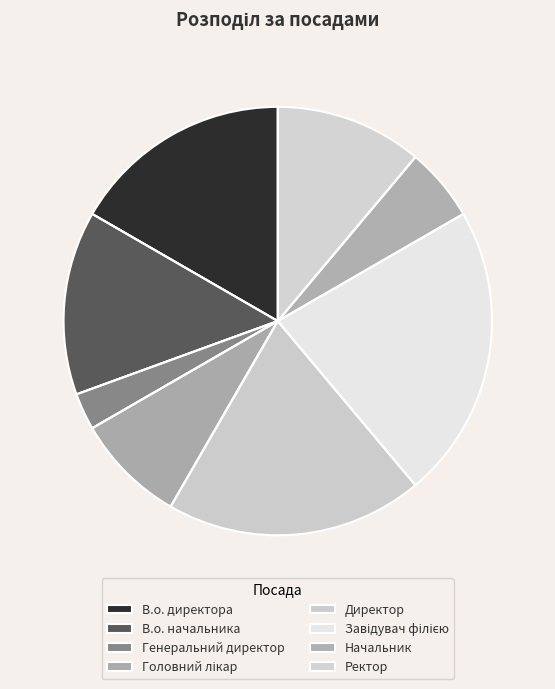

What is the total percentage of В.о. начальника and Завідувач філією?

36.1%